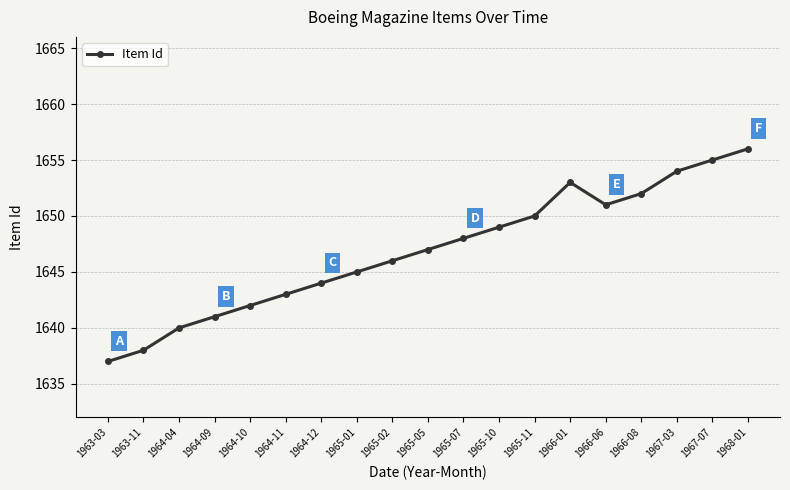

What is the ratio of the value at 1964-09 to the value at 1963-03?

1.0